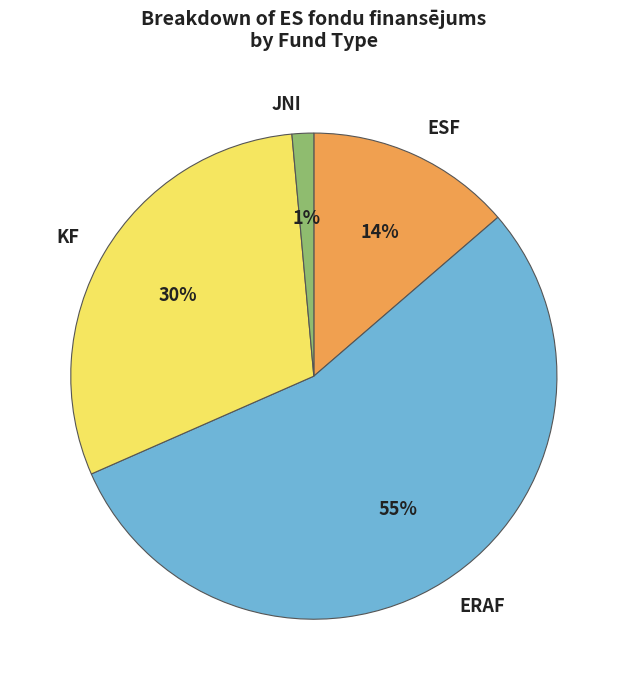

True or false: JNI accounts for 1% of the total.

True